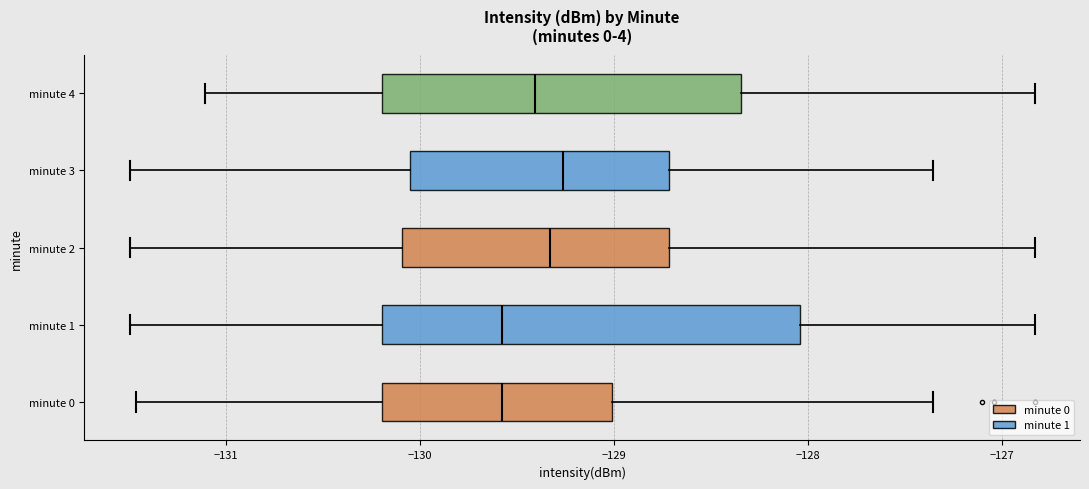

Reading bottom to top, read every box against the x-axis: the position of its median line, the range the box covers, and the ends of its whiskers. The values are not printed on the chart, so give them approximately, as read against the axis.

minute 0: median -129.6, box -130.2 to -129.0, whiskers -131.5 to -127.4
minute 1: median -129.6, box -130.2 to -128.0, whiskers -131.5 to -126.8
minute 2: median -129.3, box -130.1 to -128.7, whiskers -131.5 to -126.8
minute 3: median -129.3, box -130.1 to -128.7, whiskers -131.5 to -127.4
minute 4: median -129.4, box -130.2 to -128.3, whiskers -131.1 to -126.8